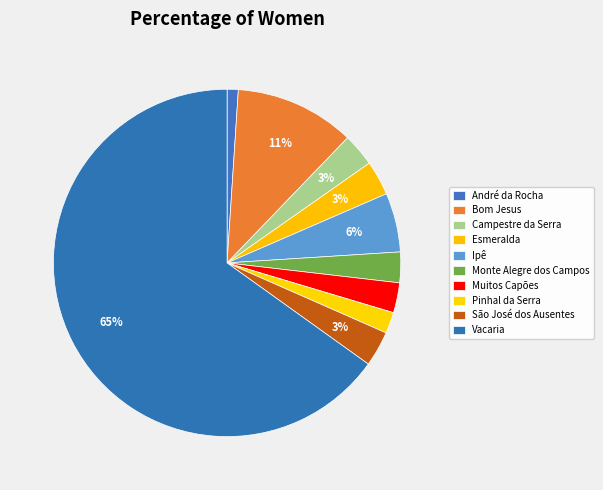

To the nearest percent, what portion does Bom Jesus represent?

11%